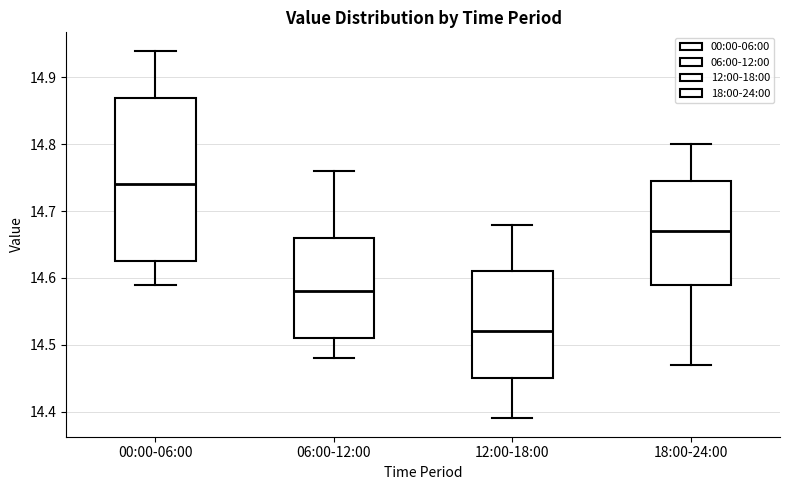

Which box is the tallest, from its lower edge to its upper edge?

00:00-06:00